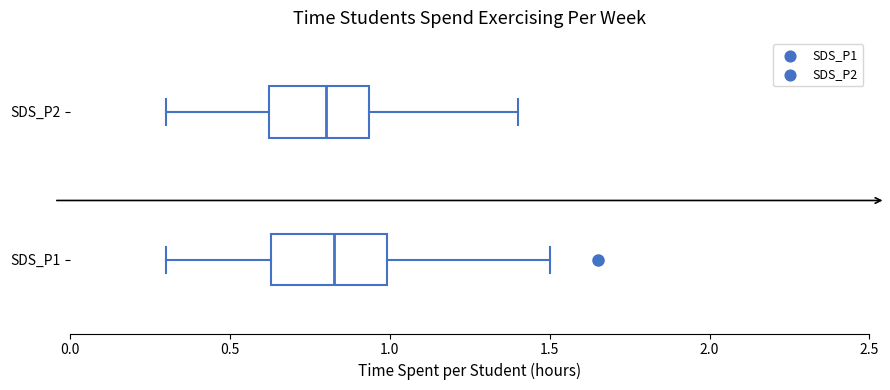

Where does the left whisker of the box for SDS_P1 end on the x-axis? The values are not printed on the chart, so give them approximately, as read against the axis.

0.30